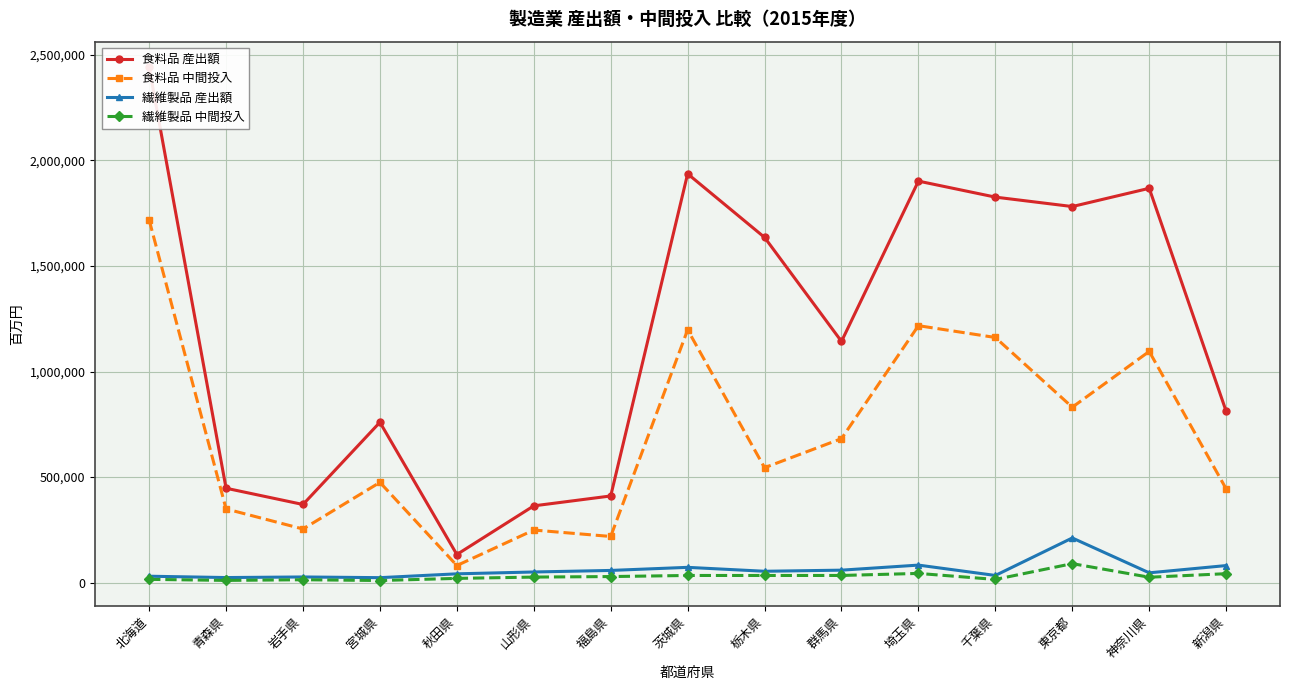

What is the sum of the 食料品 中間投入 values at 千葉県 and 神奈川県?

2256365